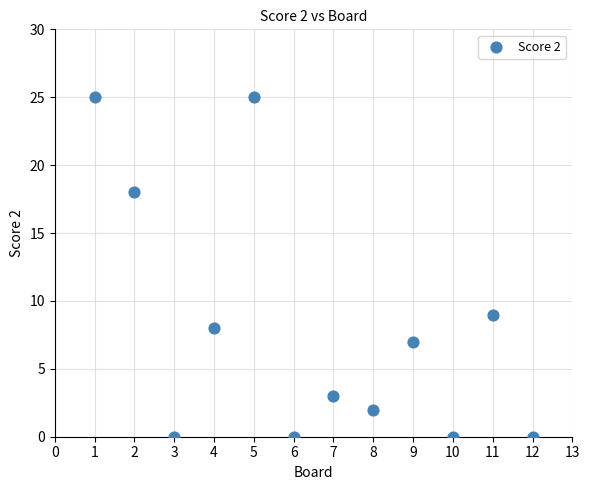

What Y value in the scatter plot is closest to 12?

9